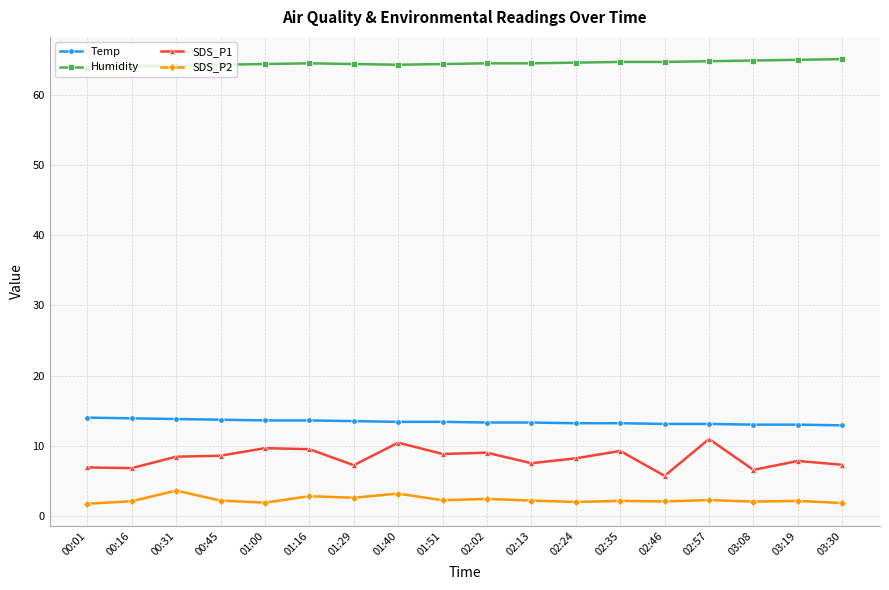

At 02:24, list the series in order from smallest to largest.

SDS_P2, SDS_P1, Temp, Humidity